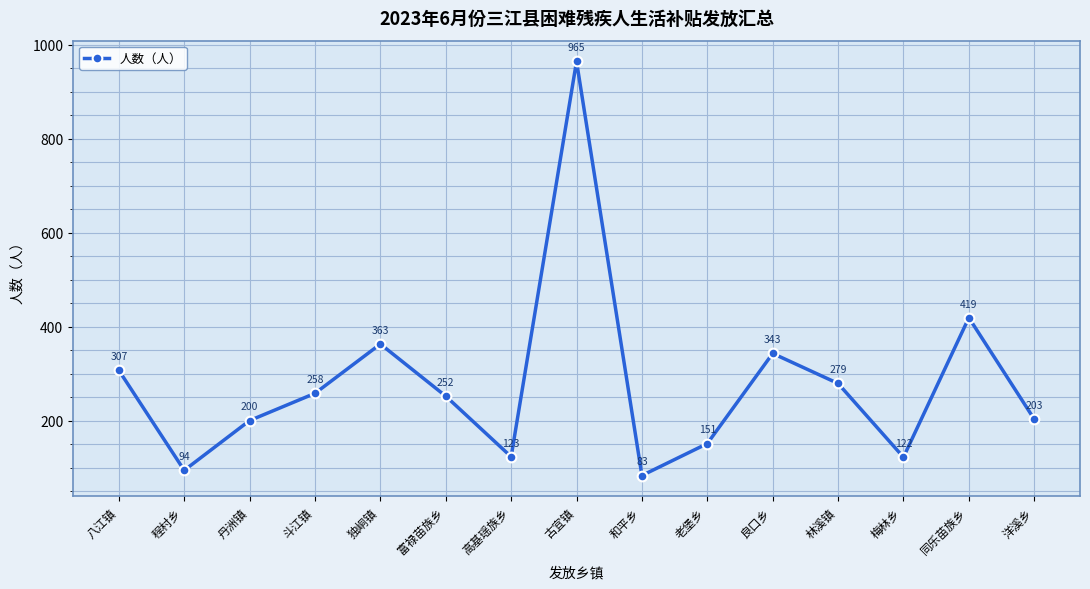

How many distinct data groups are displayed?

1